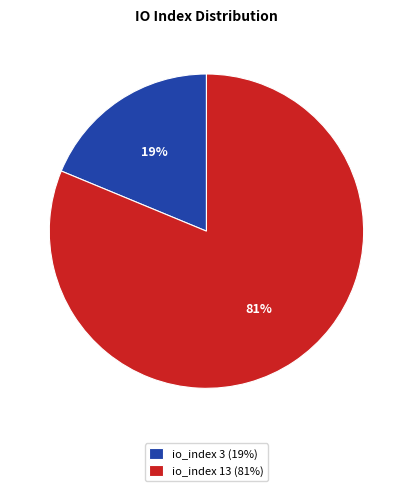

To the nearest percent, what percentage of the pie is io_index 3 (19%)?

19%